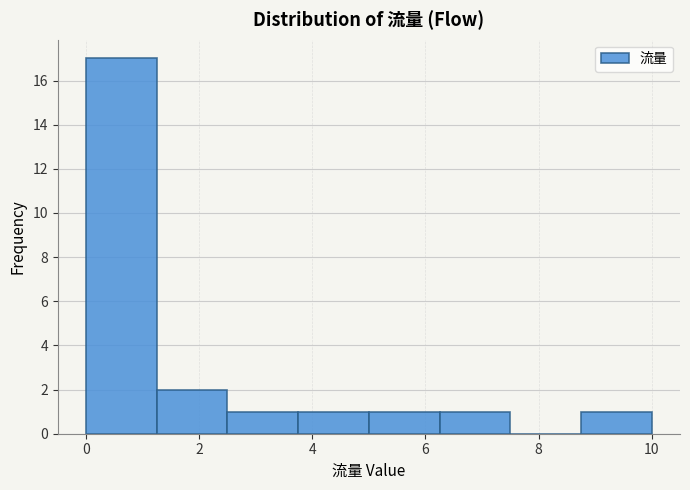

How tall is the bar that spans 8.75 to 10.00 on the x-axis? Neither the bar edges nor the heights are printed on the chart, so give them approximately, as read against the axes.

1